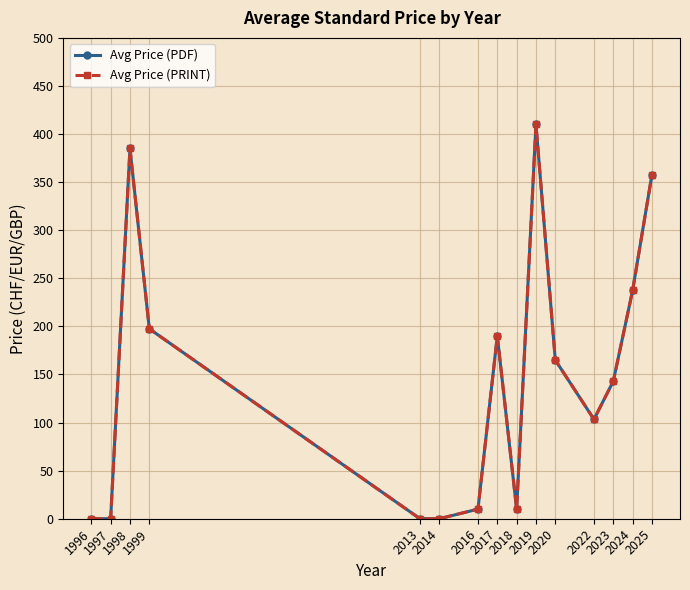

What is the difference between the Avg Price (PRINT) values at 2022 and 1996?

103.3